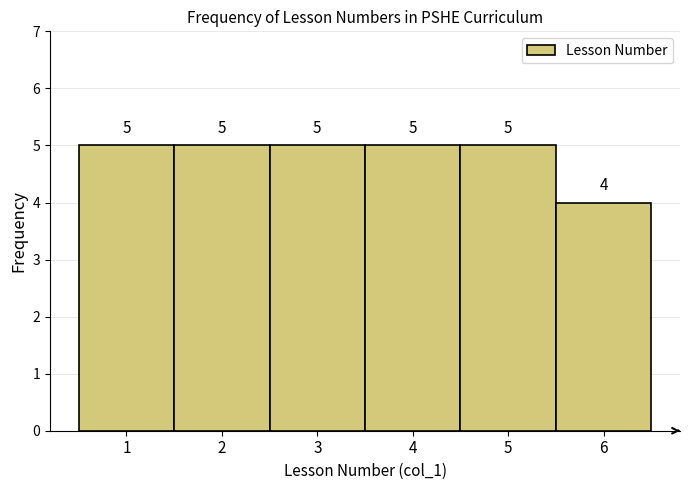

Reading left to right, transcribe this chart: for each bar, give the range it covers on the x-axis and its height.

0.5 to 1.5: 5
1.5 to 2.5: 5
2.5 to 3.5: 5
3.5 to 4.5: 5
4.5 to 5.5: 5
5.5 to 6.5: 4